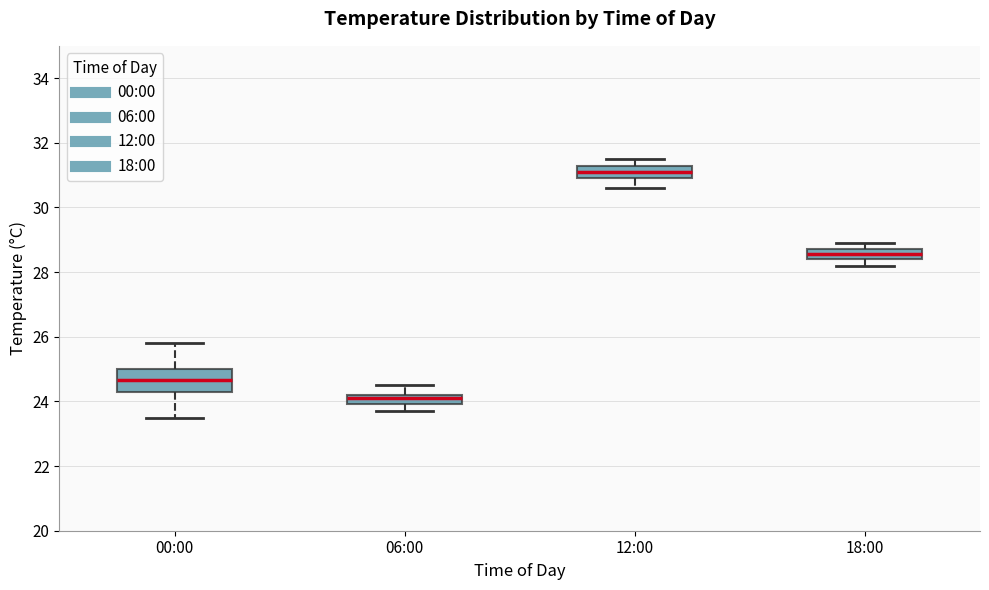

Which box is the tallest, from its lower edge to its upper edge?

00:00